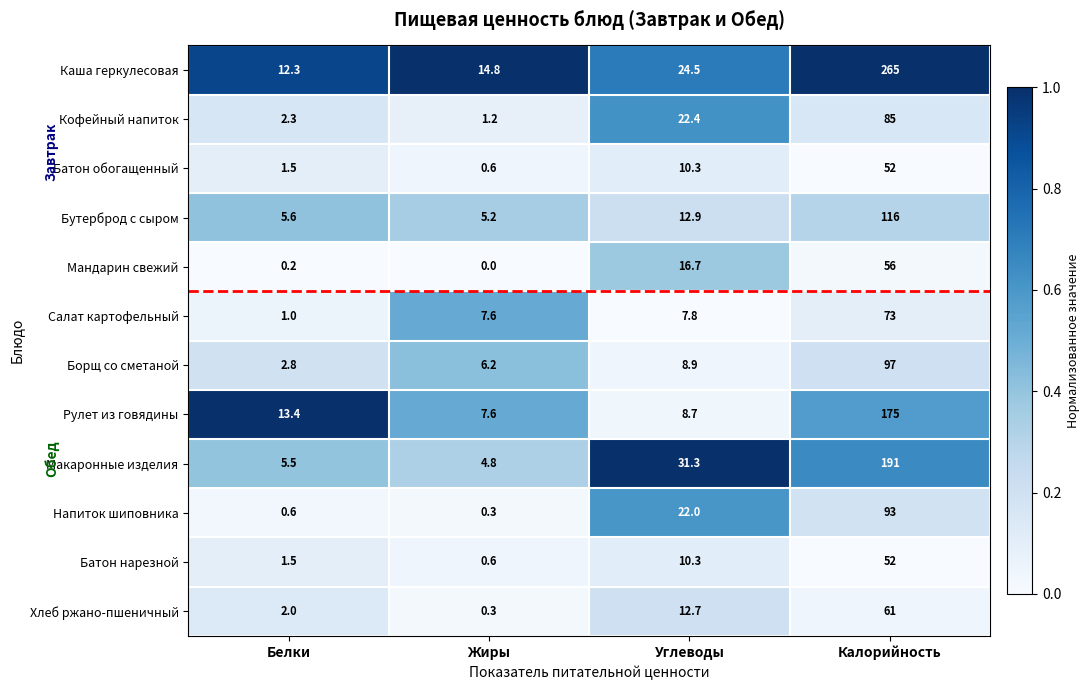

Is it true that Каша геркулесовая equals 265.0 at Калорийность?

True